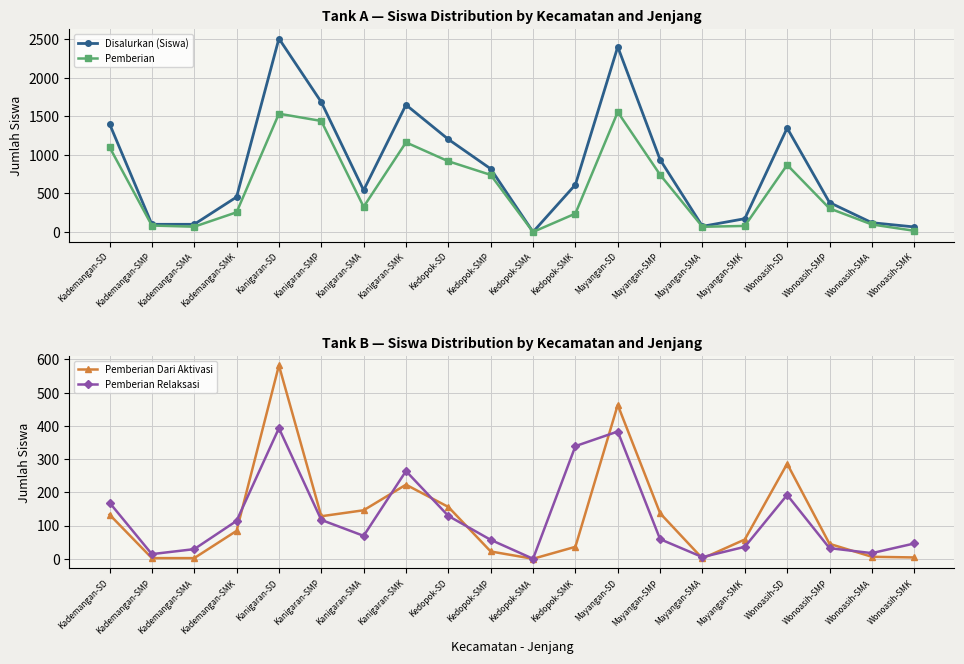

Is it true that Pemberian equals 1182 at Wonoasih-SD?

False